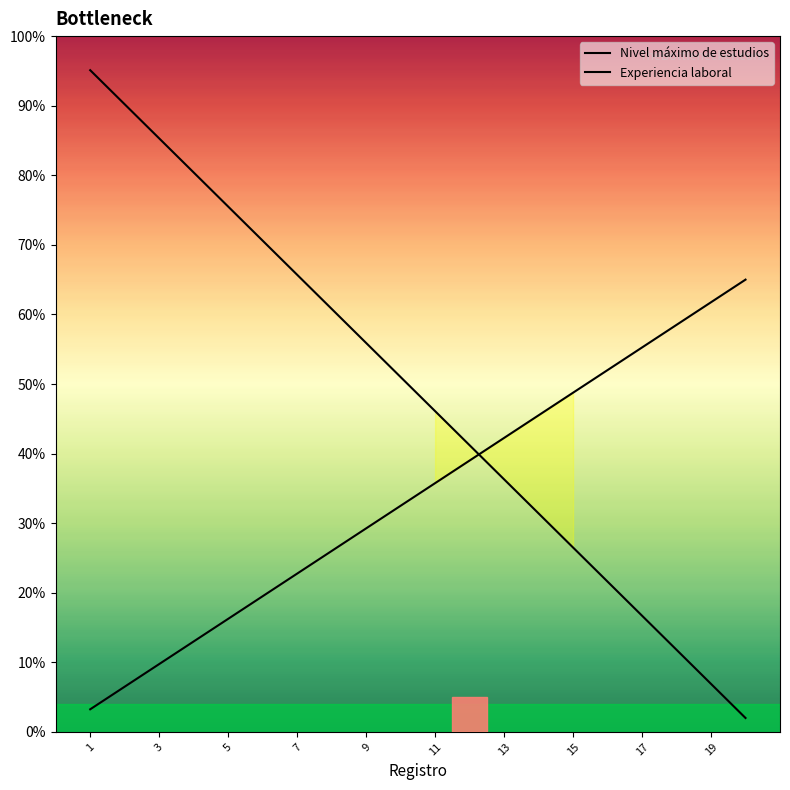

What is the average value of the Nivel máximo de estudios series?

48.5